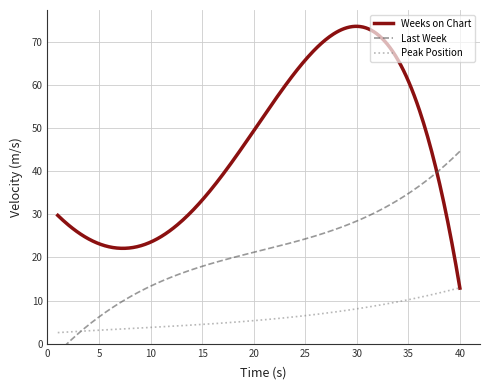

Which series ends up on top after the final intersection of Weeks on Chart and Peak Position?

Peak Position